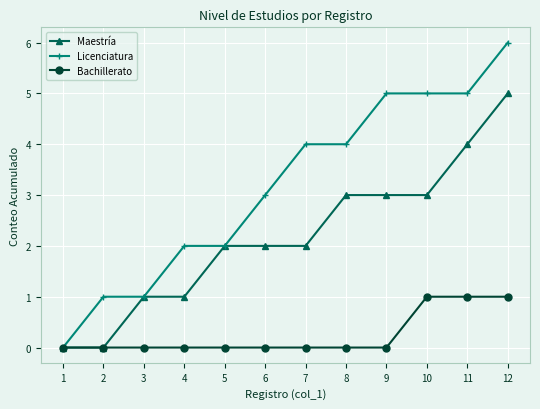

What is the difference between the second highest and second lowest values in the Licenciatura series?

4